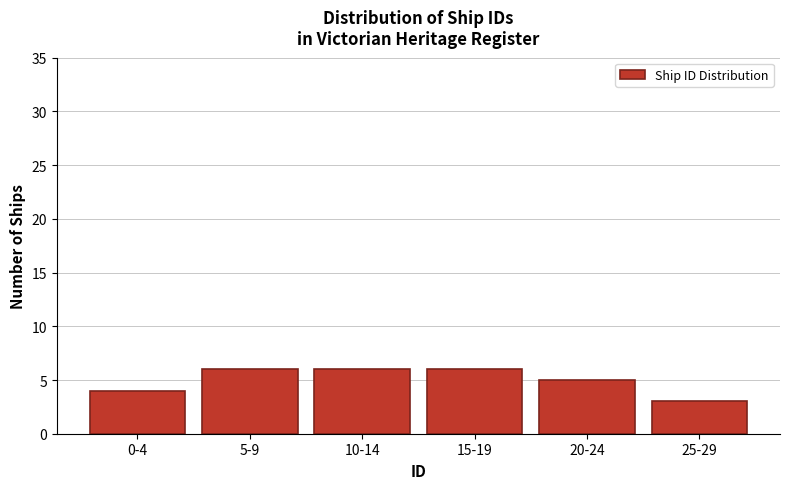

Reading right to left, transcribe all the data shown in this chart.

3	5	6	6	6	4